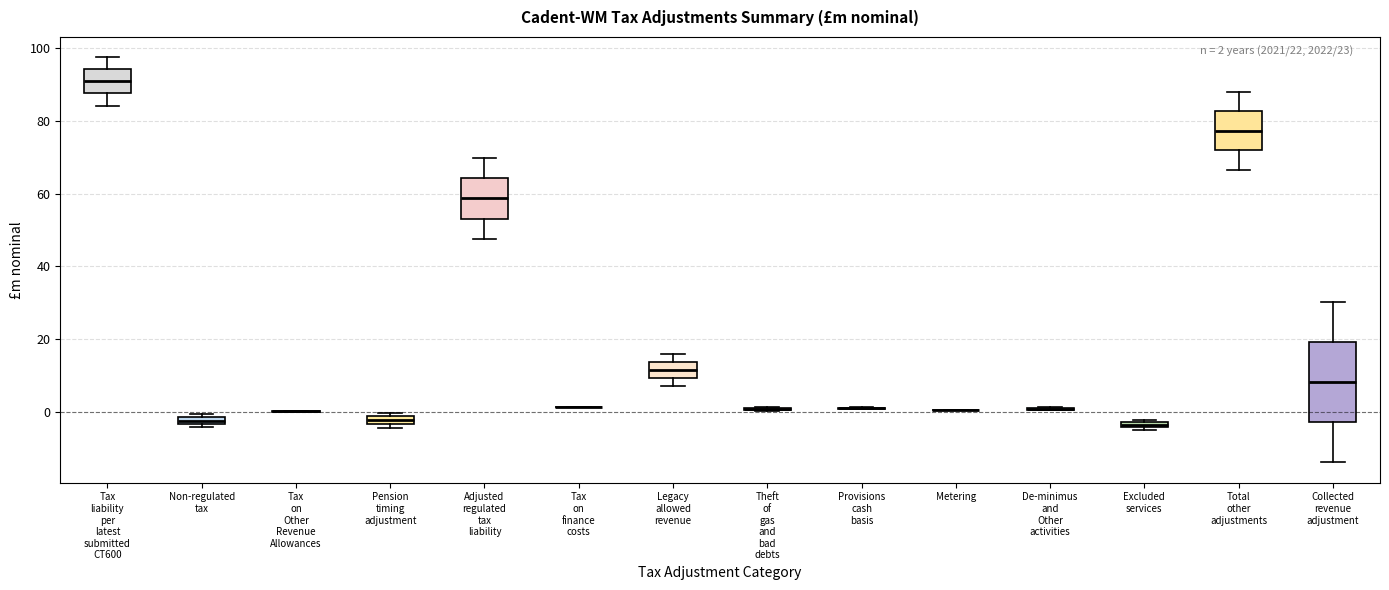

Which box is the tallest, from its lower edge to its upper edge?

Collected revenue adjustment